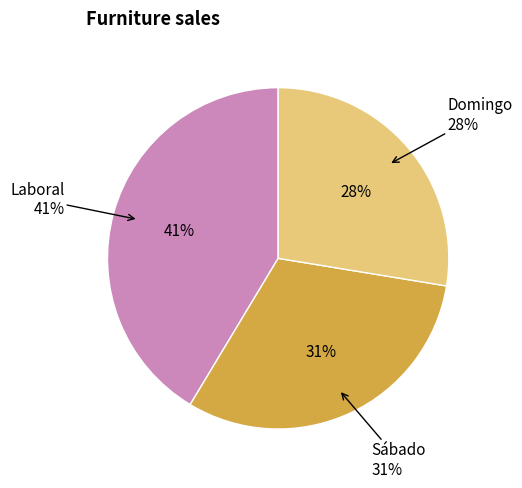

Combined, do Laboral and Sábado account for over 50%?

Yes